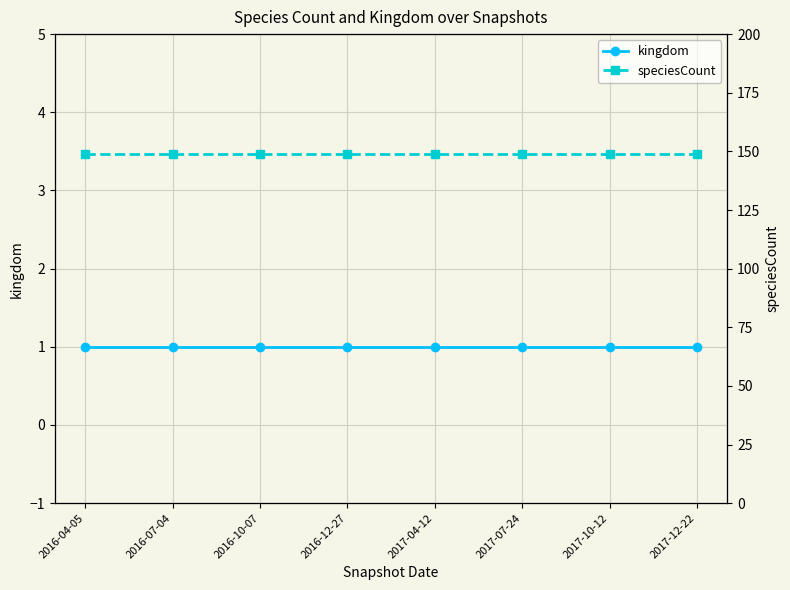

What is the lowest value of the kingdom series?

1